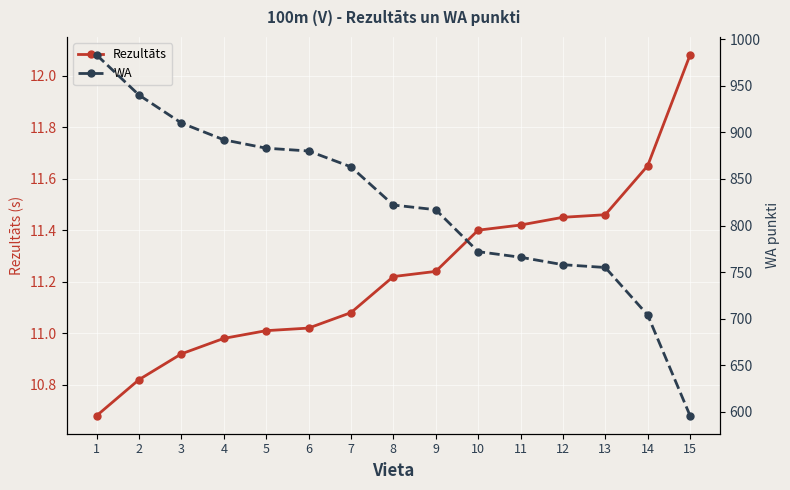

What are all the series names shown in the legend?

Rezultāts, WA